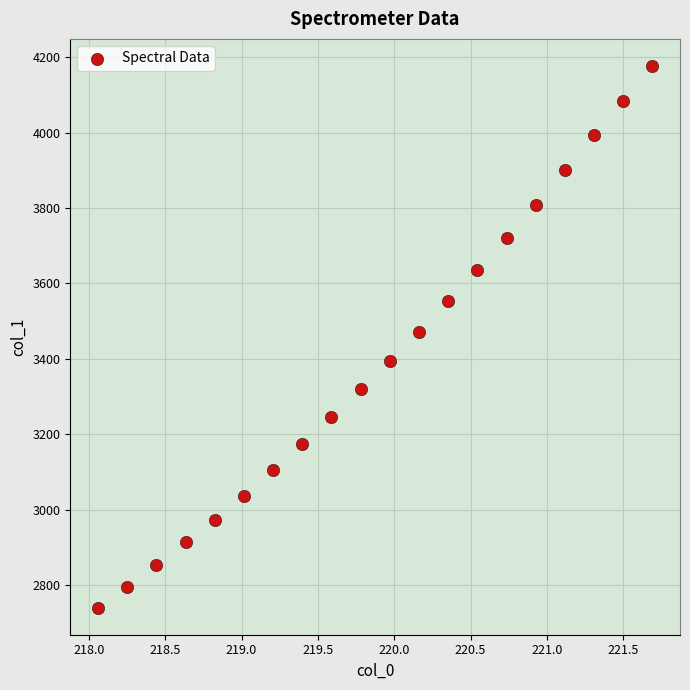

What is the range of Y values (max minus min)?

1435.9